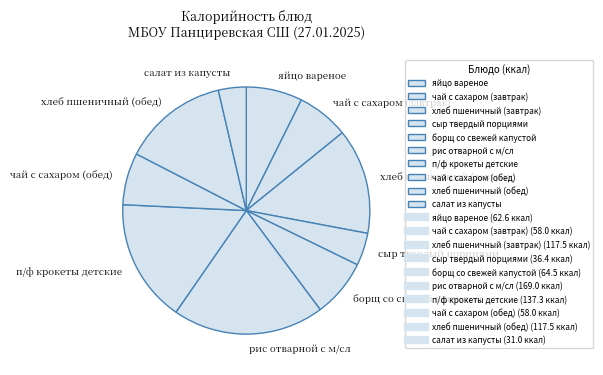

Combined, do борщ со свежей капустой and хлеб пшеничный (обед) account for over 50%?

No